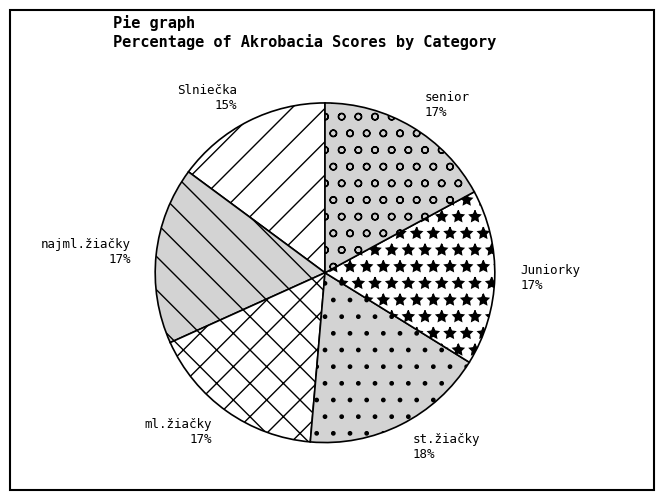

To the nearest percent, what is the difference between the Juniorky and Slniečka slice percentages?

2%